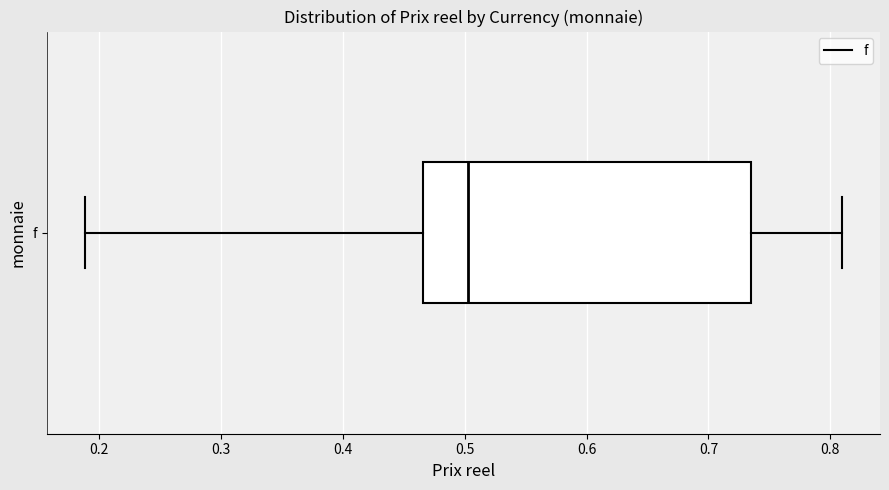

Read this box plot against the x-axis: the position of the median line, the range covered by the box, and the ends of both whiskers. The values are not printed on the chart, so give them approximately, as read against the axis.

median 0.50, box 0.47 to 0.74, whiskers 0.19 to 0.81